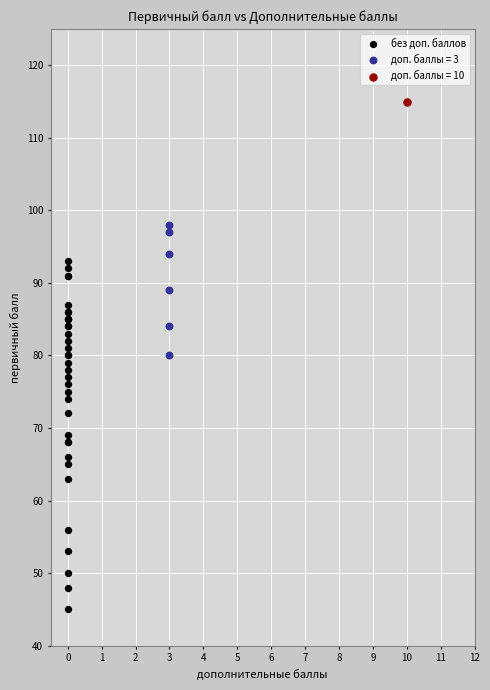

What are all the series names shown in the legend?

без доп. баллов, доп. баллы = 3, доп. баллы = 10